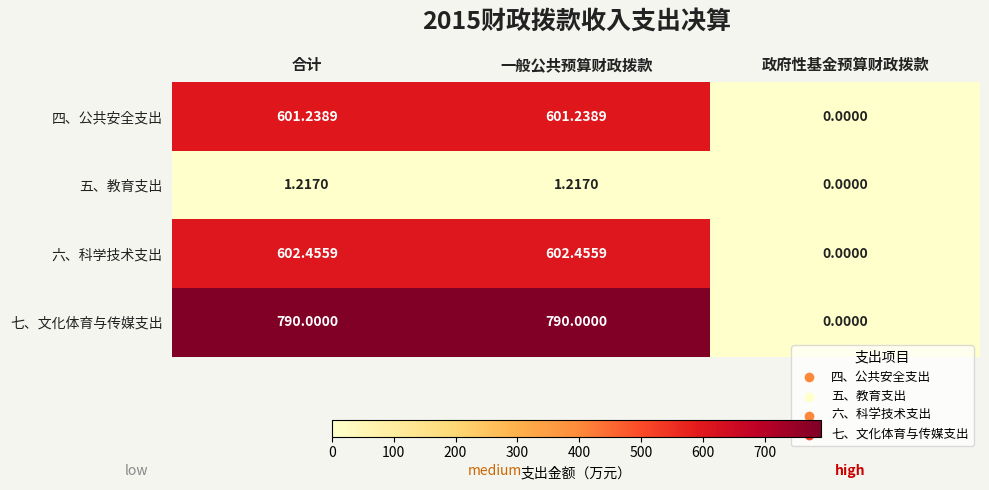

Between 一般公共预算财政拨款 and 政府性基金预算财政拨款, which series saw the biggest shift?

七、文化体育与传媒支出